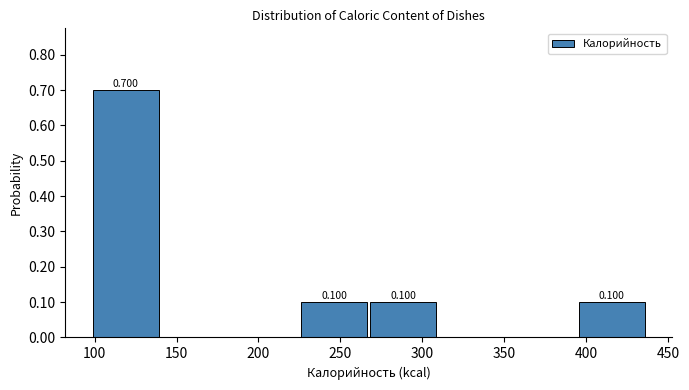

Over which range of the x-axis is the bar tallest?

100 to 140